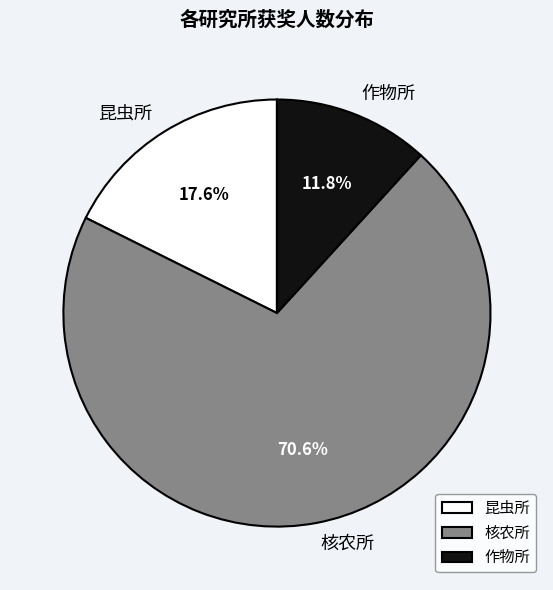

Approximately how many times larger is the value at 核农所 compared to 作物所?

6.0